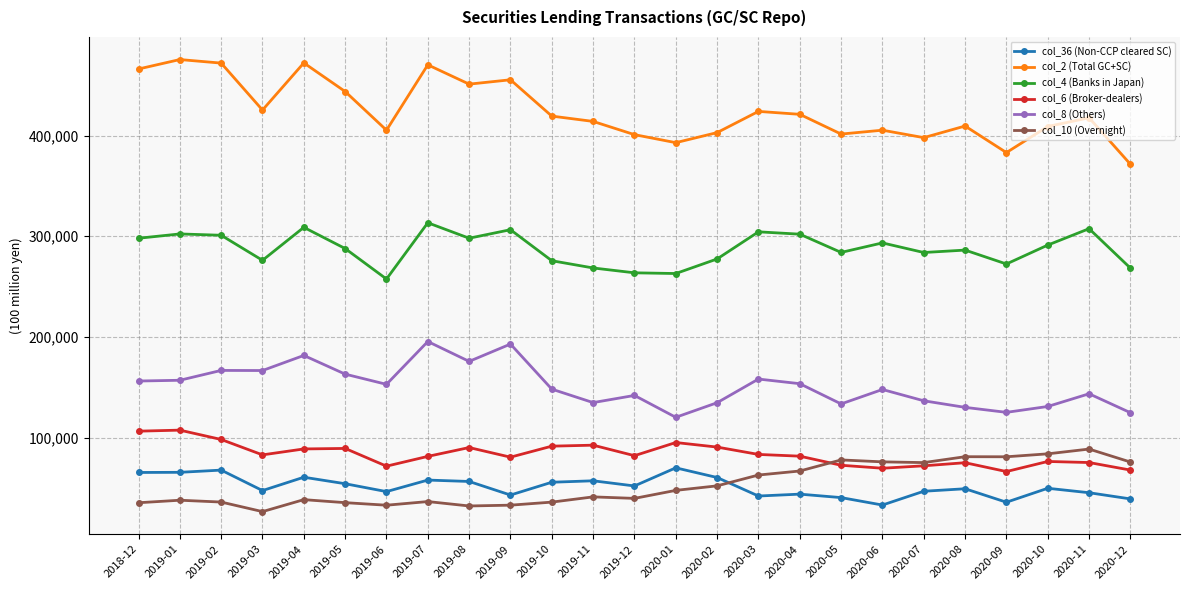

True or false: col_2 (Total GC+SC) has more than 1 points higher than both neighbors.

True